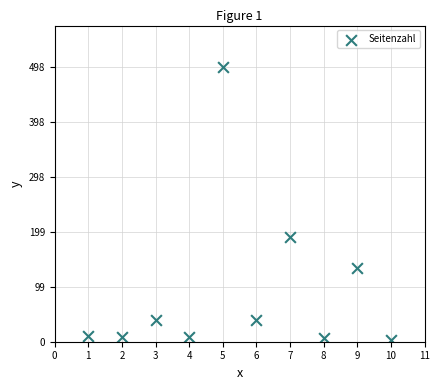

What is the average Y value?

94